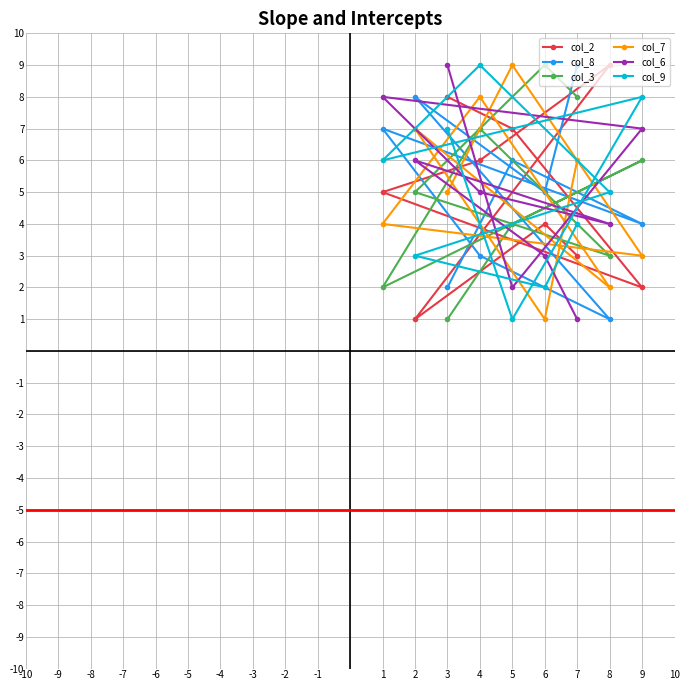

What is the difference between the maximum and minimum values in the col_6 series?

8